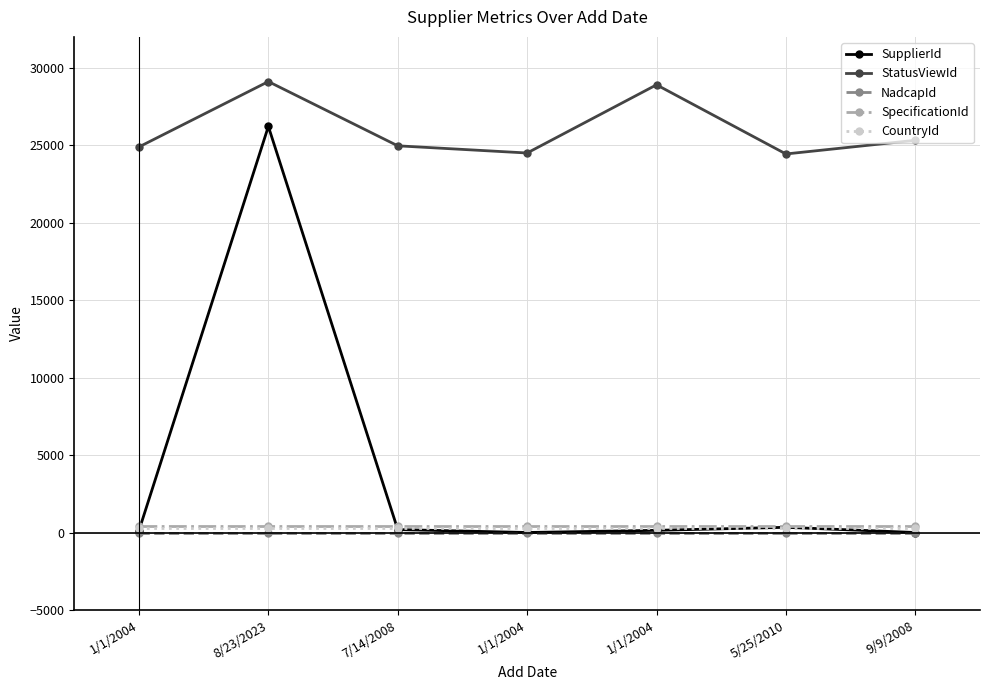

Where is SpecificationId nearest to the value 439?

1/1/2004